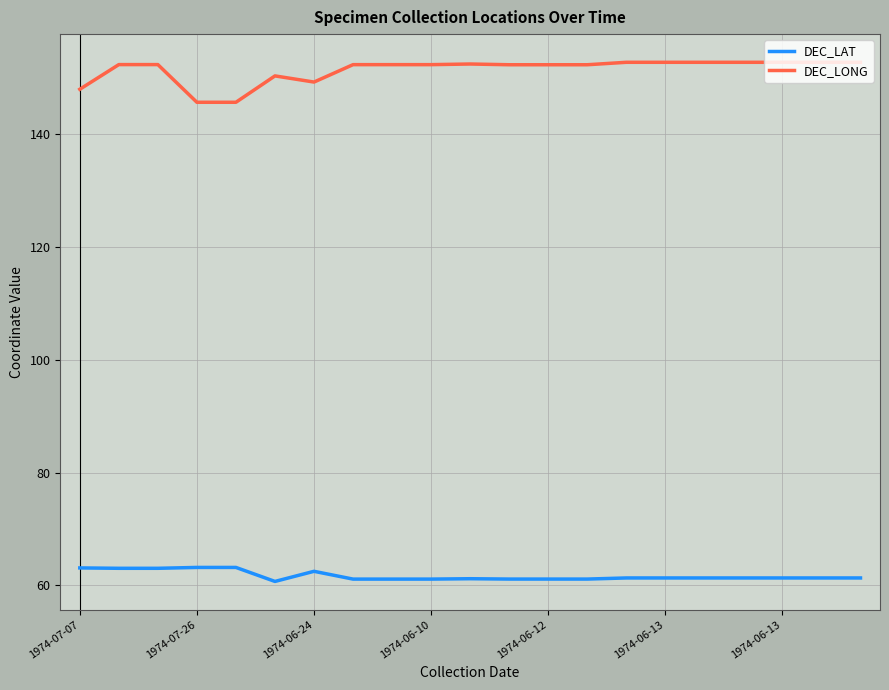

Does the chart have visible grid lines?

Yes